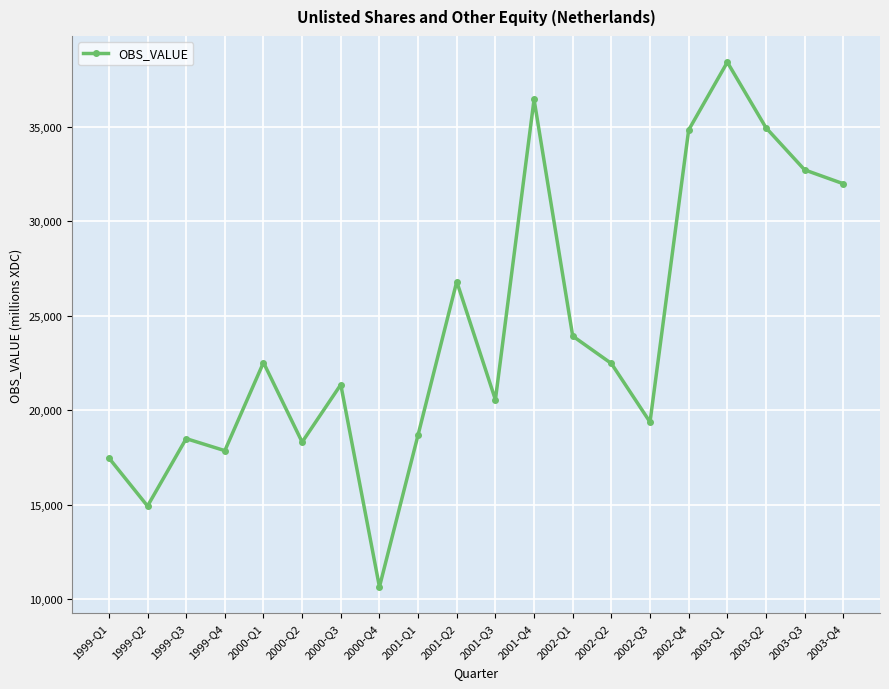

What is the value of the 13th point from the left?

23925